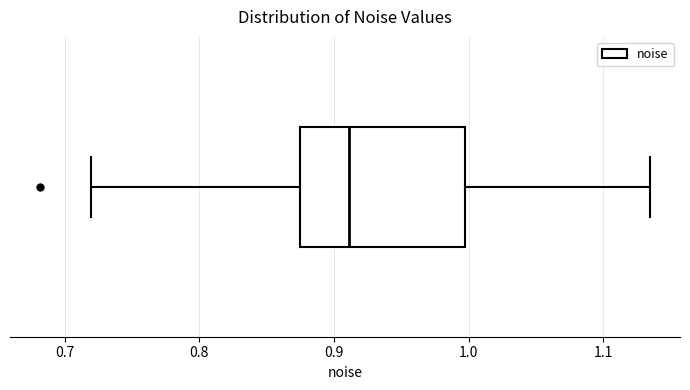

Where does the right whisker of the box end on the x-axis? The values are not printed on the chart, so give them approximately, as read against the axis.

1.13